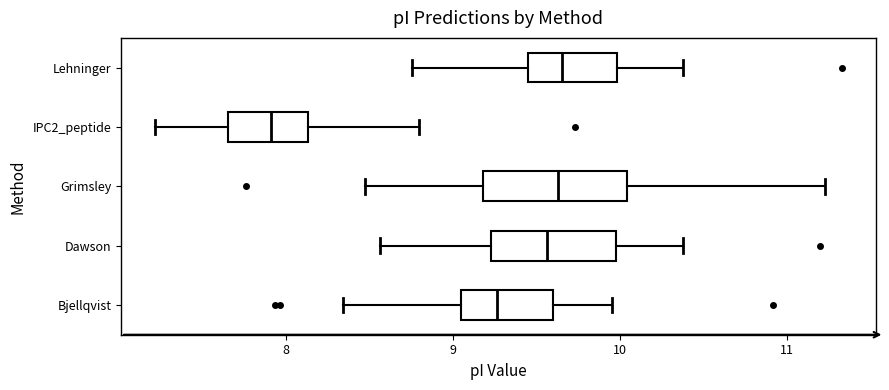

Reading bottom to top, read every box against the x-axis: the position of its median line, the range the box covers, and the ends of its whiskers. The values are not printed on the chart, so give them approximately, as read against the axis.

Bjellqvist: median 9.3, box 9.1 to 9.6, whiskers 8.3 to 10.0
Dawson: median 9.6, box 9.2 to 10.0, whiskers 8.6 to 10.4
Grimsley: median 9.6, box 9.2 to 10.0, whiskers 8.5 to 11.2
IPC2_peptide: median 7.9, box 7.7 to 8.1, whiskers 7.2 to 8.8
Lehninger: median 9.7, box 9.5 to 10.0, whiskers 8.8 to 10.4